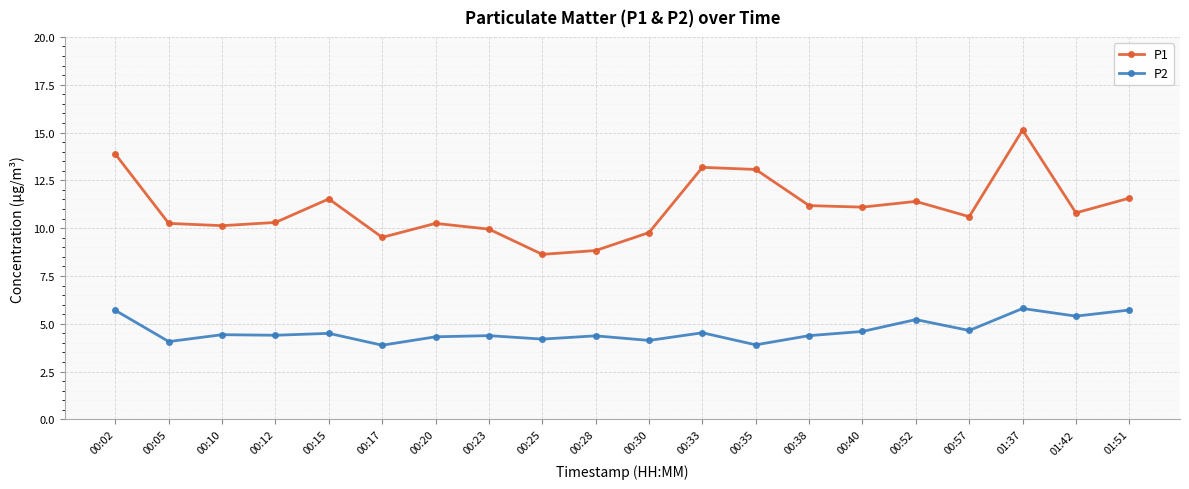

True or false: P2 and P1 intersect in this chart.

False